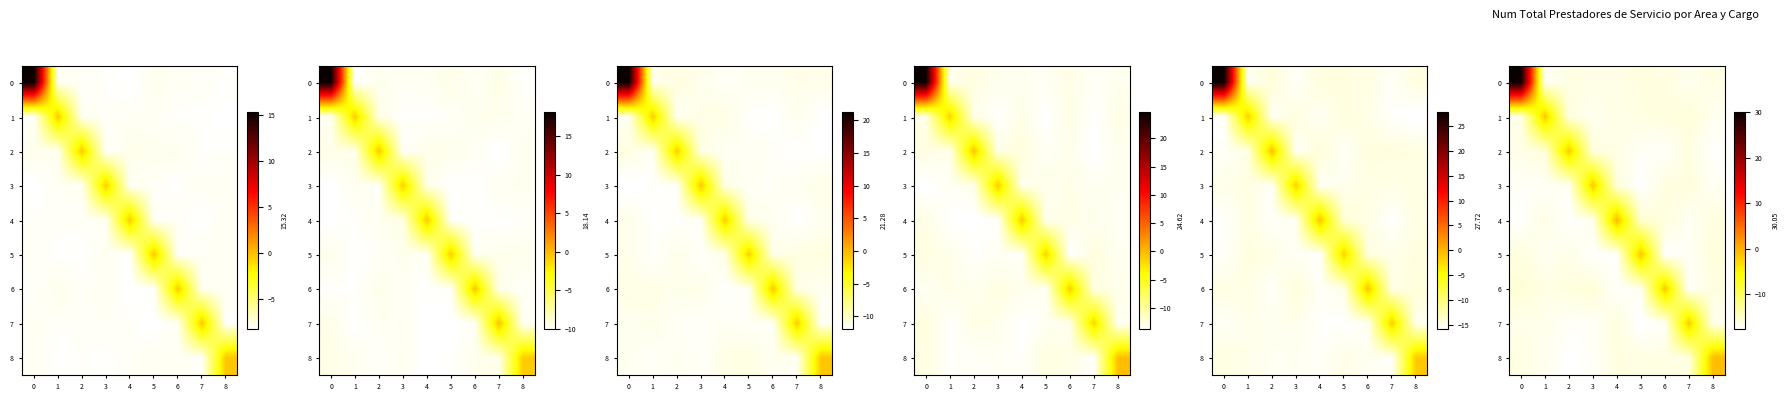

What value does the 5 series have at 2?

-16.4